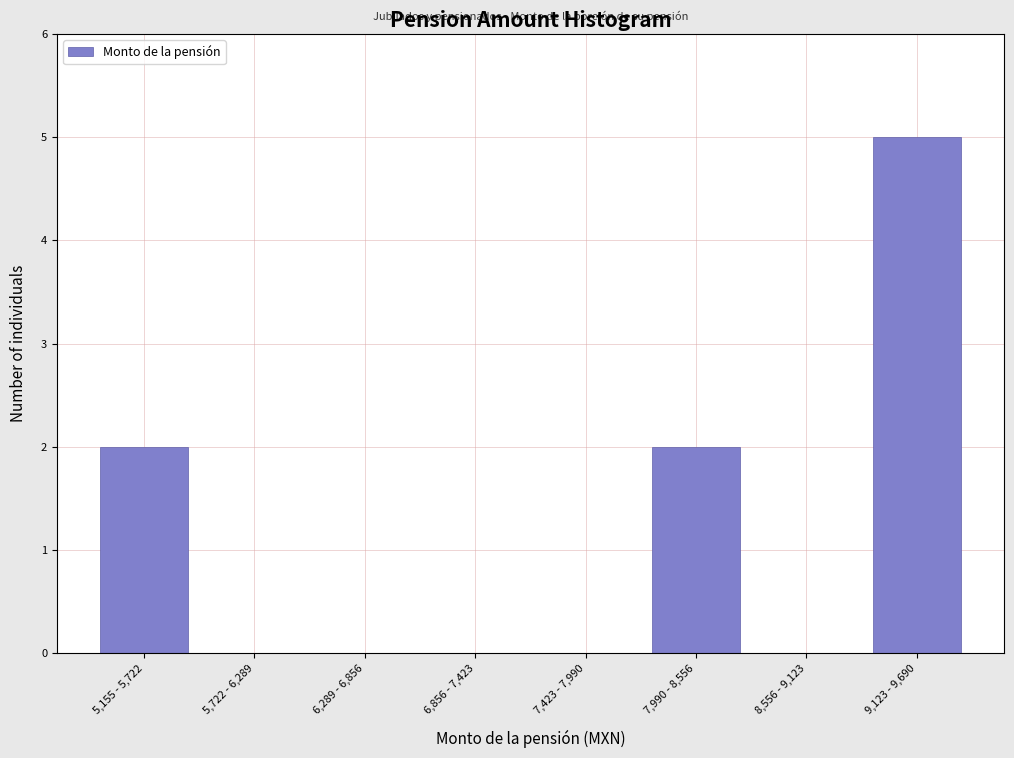

Reading left to right, extract all data points from this chart.

5,155 - 5,722=2	5,722 - 6,289=0	6,289 - 6,856=0	6,856 - 7,423=0	7,423 - 7,990=0	7,990 - 8,556=2	8,556 - 9,123=0	9,123 - 9,690=5